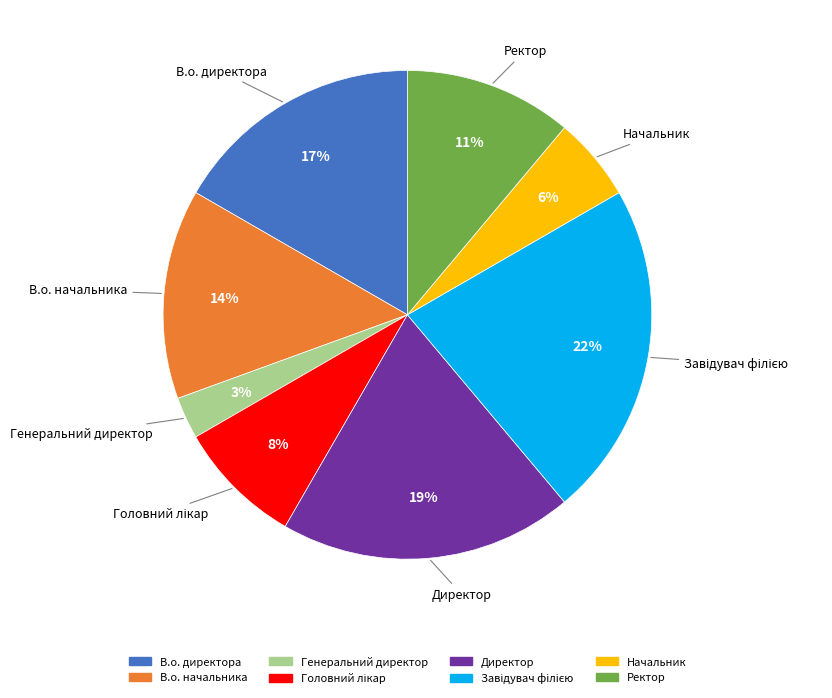

Count the number of slices in the pie.

8